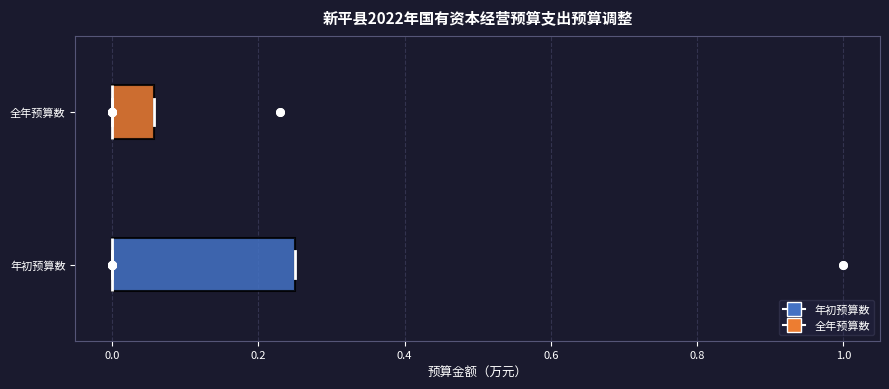

Comparing the boxes themselves (not the whiskers), which one is the widest?

年初预算数